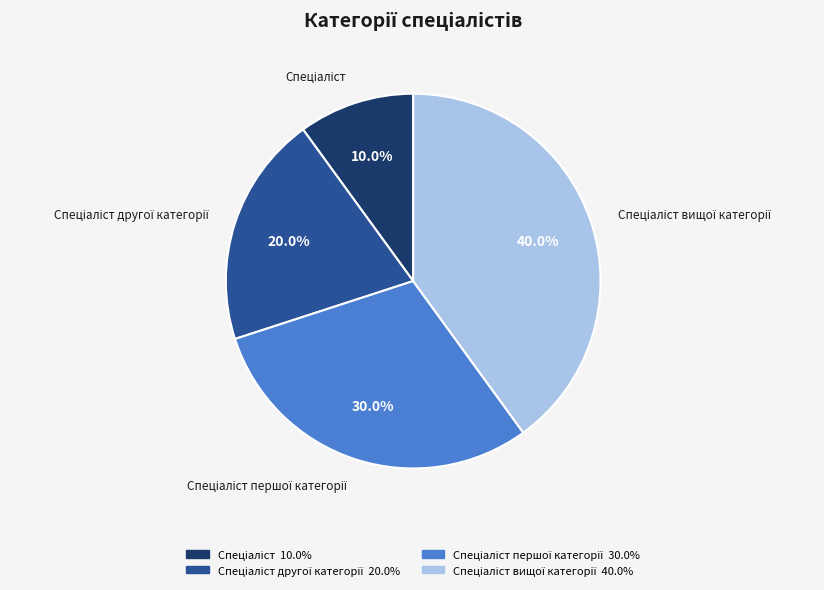

Does any single category account for the majority?

No